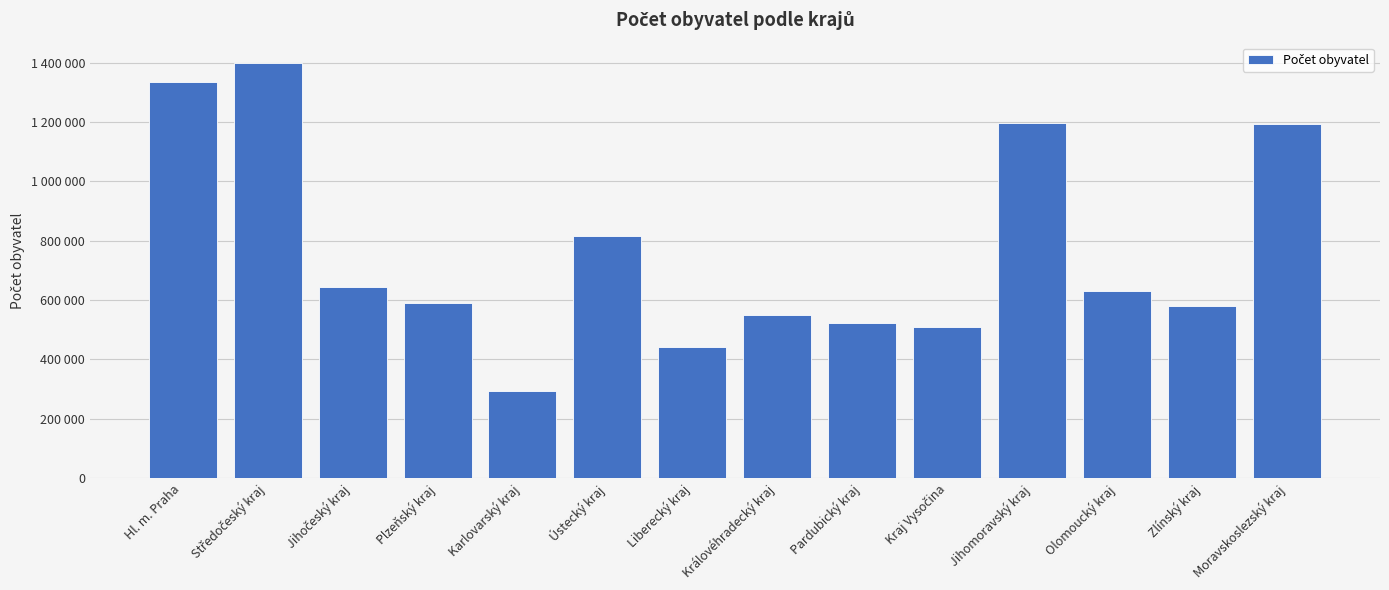

List the labels in order of value, largest first.

Středočeský kraj, Hl. m. Praha, Jihomoravský kraj, Moravskoslezský kraj, Ústecký kraj, Jihočeský kraj, Olomoucký kraj, Plzeňský kraj, Zlínský kraj, Královéhradecký kraj, Pardubický kraj, Kraj Vysočina, Liberecký kraj, Karlovarský kraj